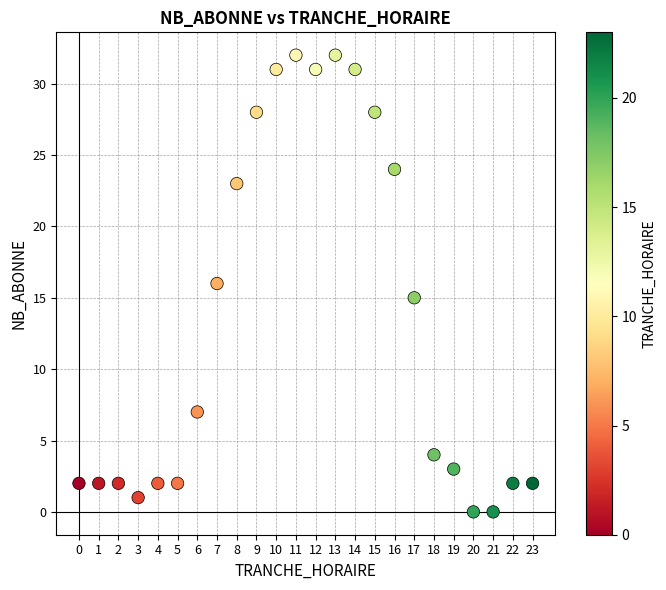

What is the range of Y values (max minus min)?

32